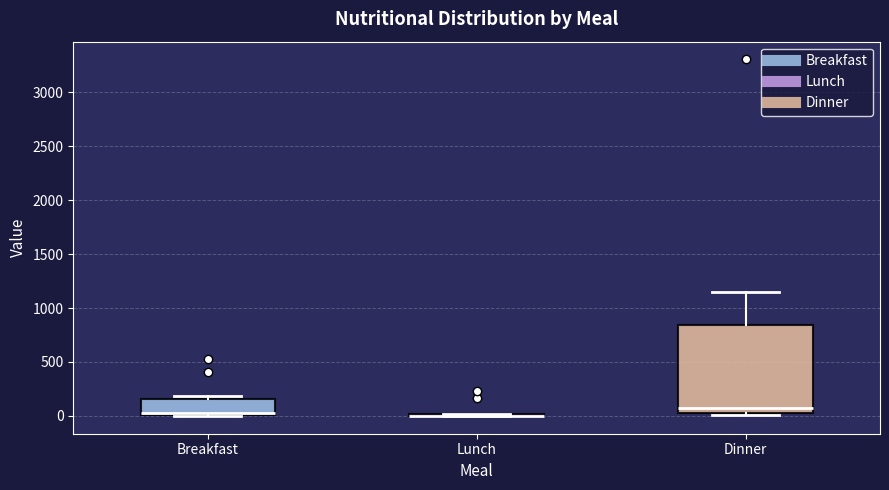

Reading left to right, transcribe this box plot: for each box, give where its median line is, the range the box spans, and where its two whiskers end, as read against the y-axis. The values are not printed on the chart, so give them approximately, as read against the axis.

Breakfast: median 50, box 0 to 150, whiskers 0 to 200
Lunch: box collapsed to a line at 0, whiskers 0 to 0
Dinner: median 50 (just above the box's lower edge), box 50 to 850, whiskers 0 to 1150